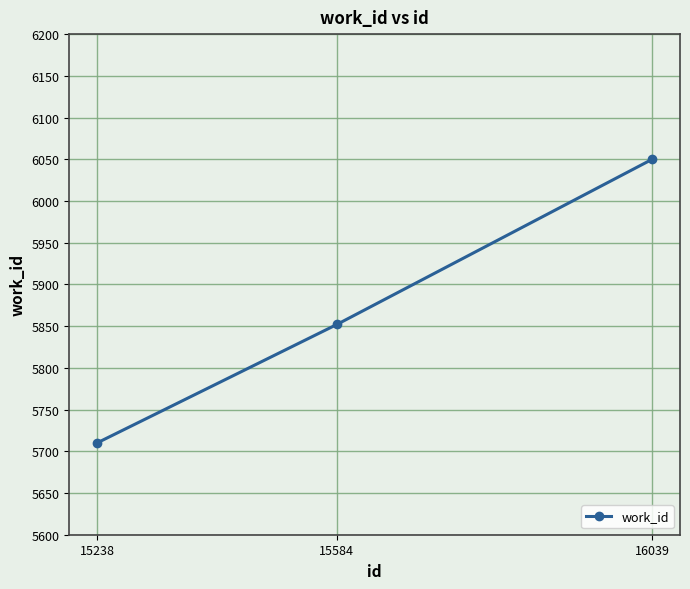

List the labels in order of value, largest first.

16039, 15584, 15238